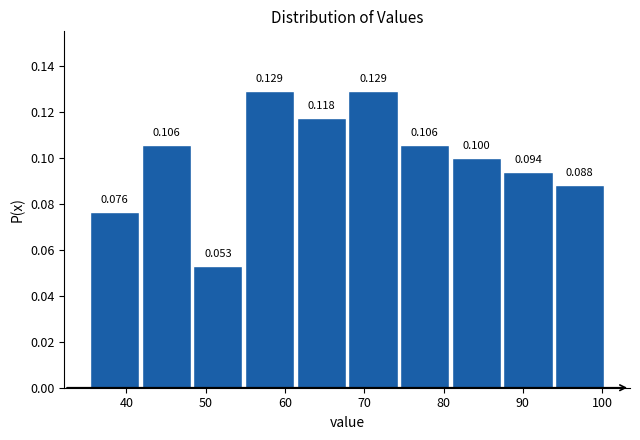

How tall is the bar that spans 61 to 68 on the x-axis? The bar edges are not printed on the chart, so give them approximately, as read against the axis.

0.118